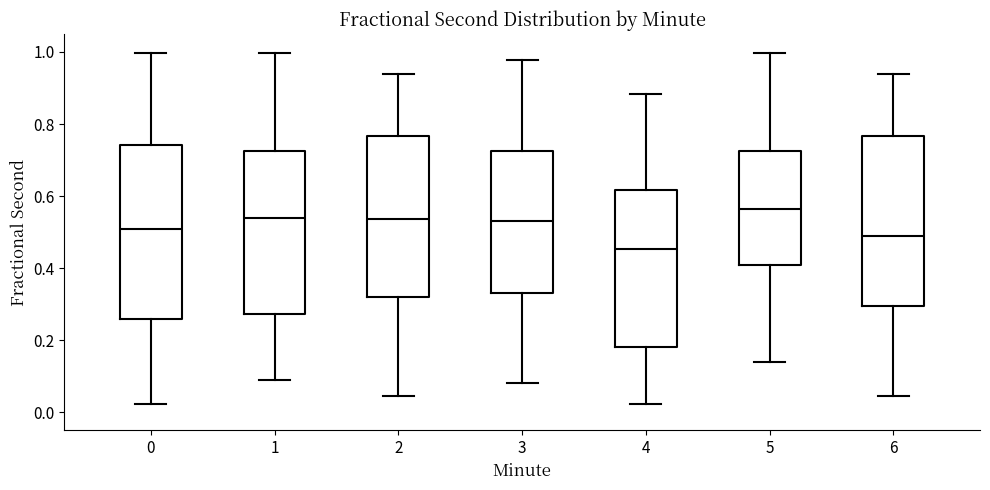

Which box's median line is the lowest?

4